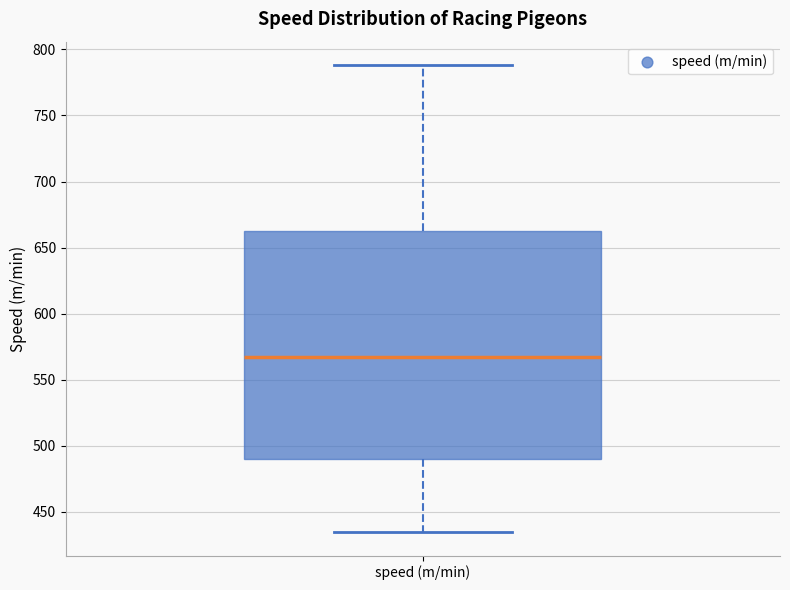

Transcribe this box plot: give where the median line is, the range the box spans, and where the two whiskers end, as read against the y-axis. The values are not printed on the chart, so give them approximately, as read against the axis.

median 565, box 490 to 665, whiskers 435 to 790